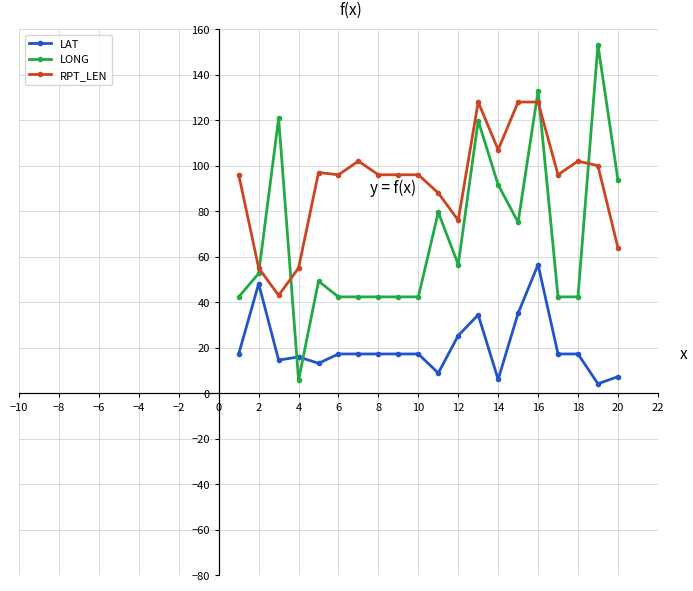

How many data points in LONG are above 52?

10